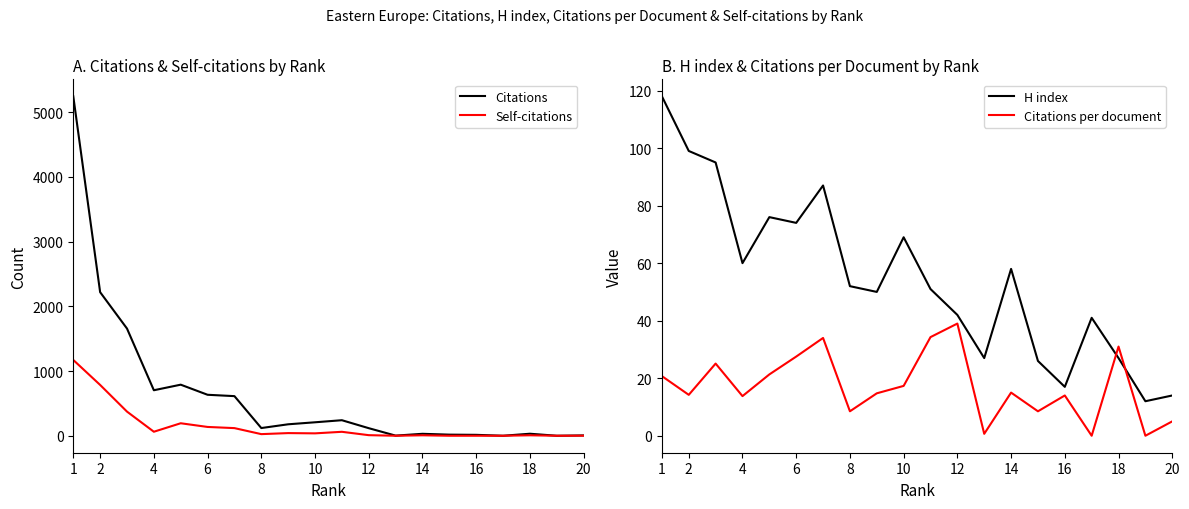

Reading left to right, what are all the values shown in this chart?

Citations: 5244.0	2218.0	1656.0	703.0	789.0	633.0	612.0	119.0	177.0	208.0	240.0	117.0	2.0	30.0	17.0	14.0	0.0	31.0	0.0	5.0
Self-citations: 1171.0	785.0	373.0	62.0	193.0	136.0	118.0	25.0	41.0	37.0	61.0	9.0	0.0	7.0	0.0	0.0	0.0	7.0	0.0	1.0
H index: 118.0	99.0	95.0	60.0	76.0	74.0	87.0	52.0	50.0	69.0	51.0	42.0	27.0	58.0	26.0	17.0	41.0	27.0	12.0	14.0
Citations per document: 20.7	14.2	25.1	13.8	21.3	27.5	34.0	8.5	14.8	17.3	34.3	39.0	0.7	15.0	8.5	14.0	0.0	31.0	0.0	5.0